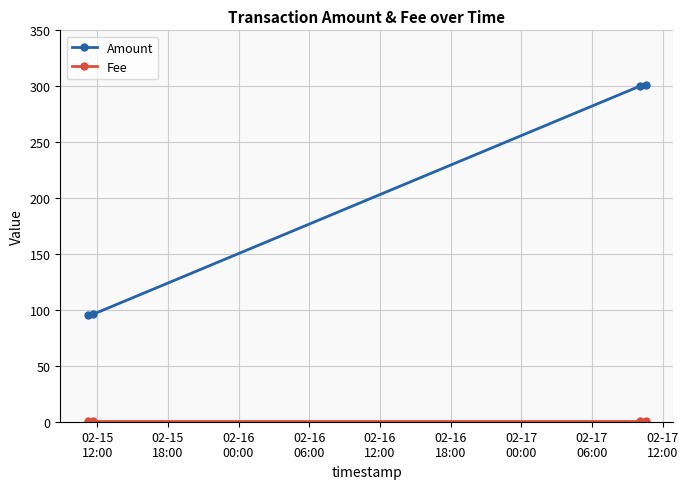

What is the greatest value displayed?

301